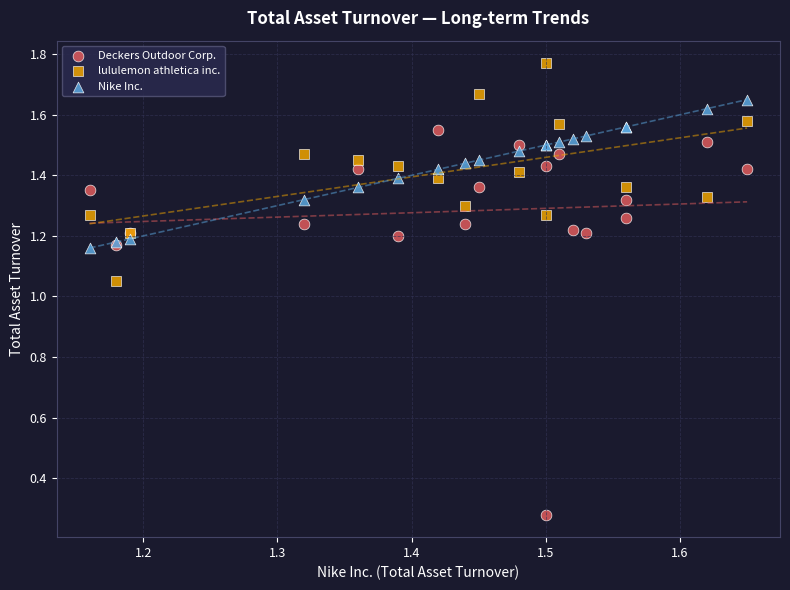

Which series reaches the maximum Y coordinate?

lululemon athletica inc.